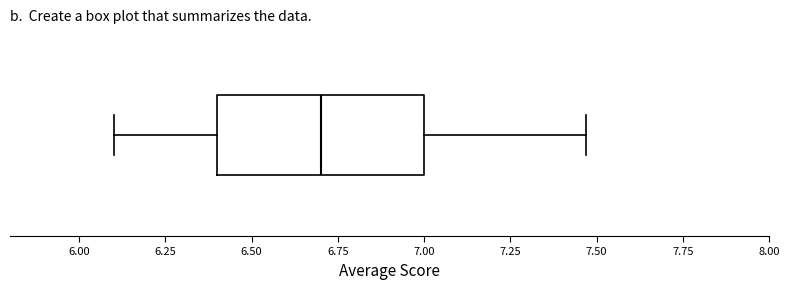

Where is the left edge of the box on the x-axis? The values are not printed on the chart, so give them approximately, as read against the axis.

6.40